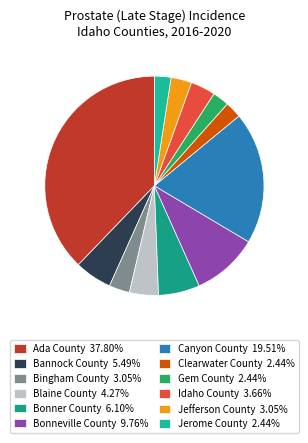

The Jerome County slice represents 2% of the pie. True or false?

True